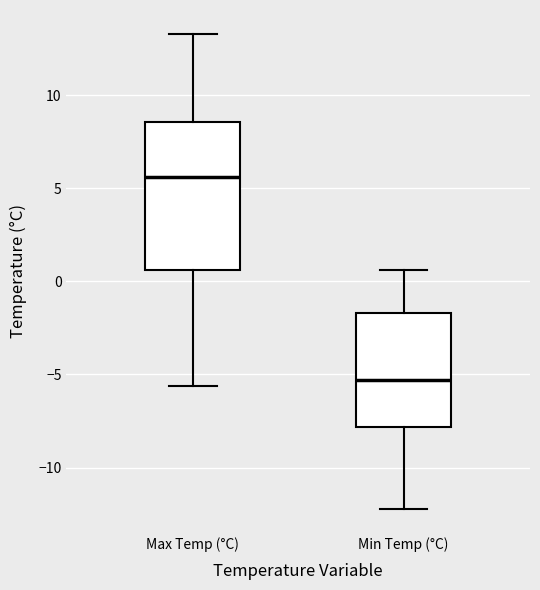

Reading left to right, transcribe this box plot: for each box, give where its median line is, the range the box spans, and where its two whiskers end, as read against the y-axis. The values are not printed on the chart, so give them approximately, as read against the axis.

Max Temp (°C): median 5.5, box 0.5 to 8.5, whiskers -5.5 to 13.5
Min Temp (°C): median -5.5, box -8.0 to -1.5, whiskers -12.0 to 0.5